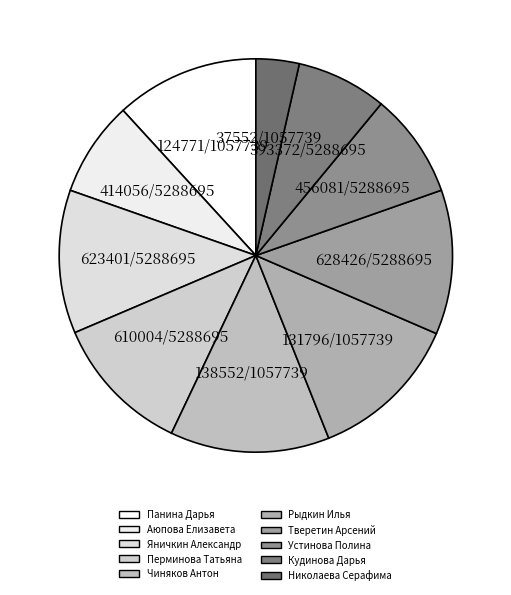

Count the number of slices in the pie.

10